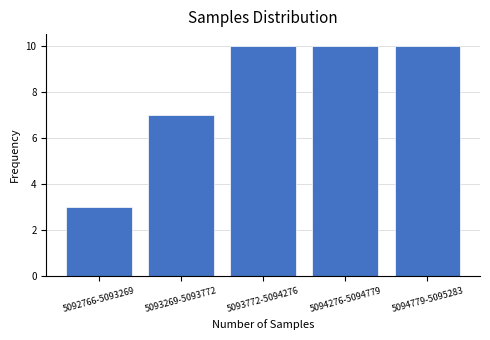

Reading left to right, extract all data points from this chart.

3	7	10	10	10